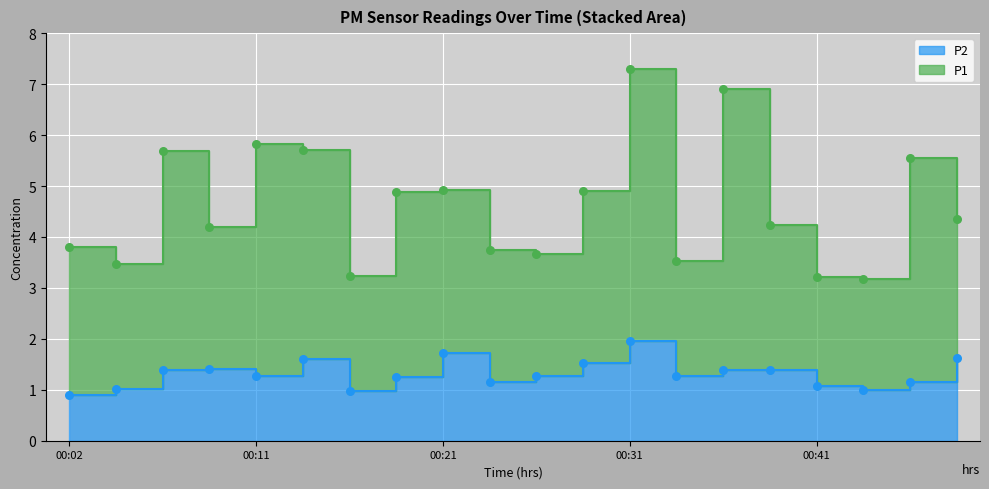

Which series has the largest total across all categories?

P1